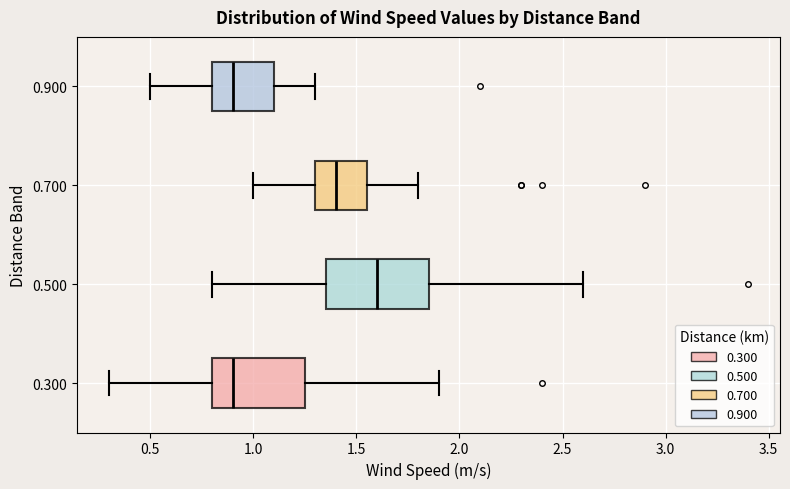

Where is the left edge of the box at y = 0.300 on the x-axis? The values are not printed on the chart, so give them approximately, as read against the axis.

0.80